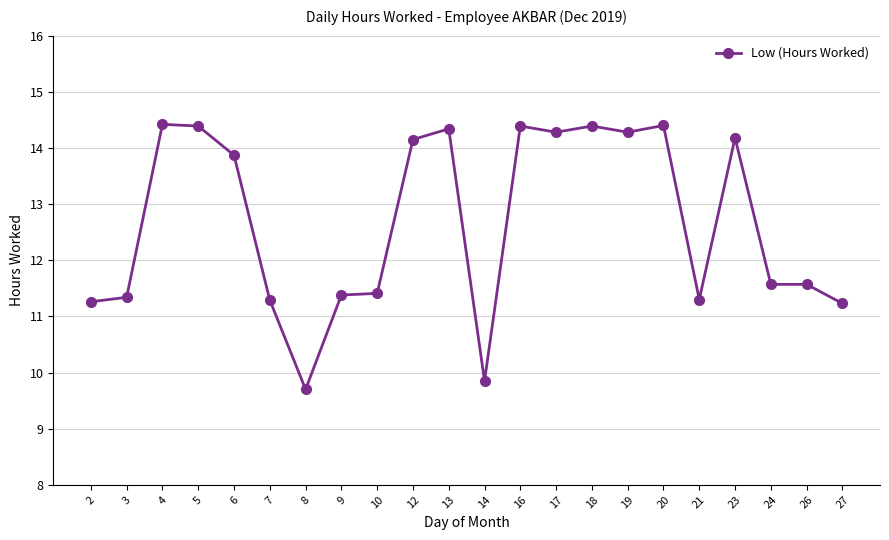

What is the smallest value displayed?

9.7